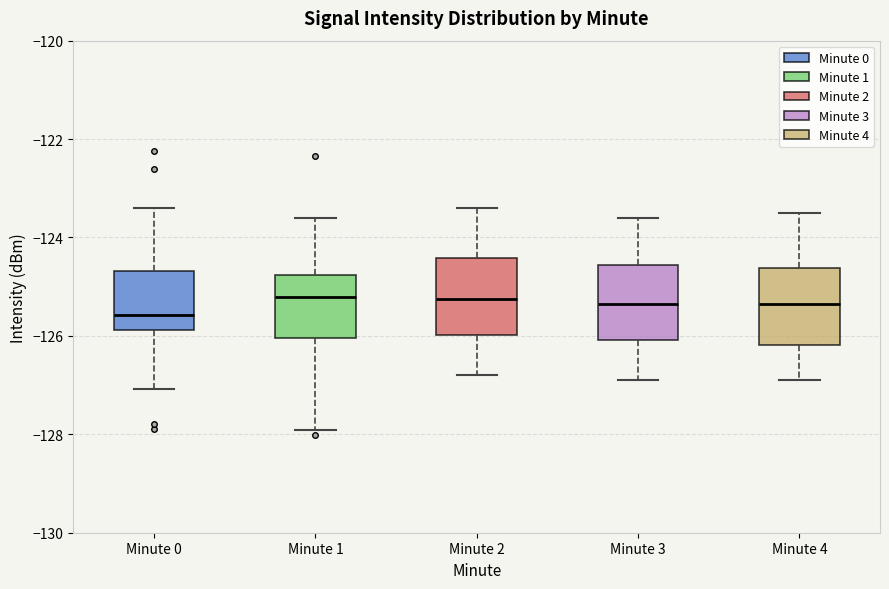

Where does the lower whisker of the box for Minute 4 end on the y-axis? The values are not printed on the chart, so give them approximately, as read against the axis.

-126.8